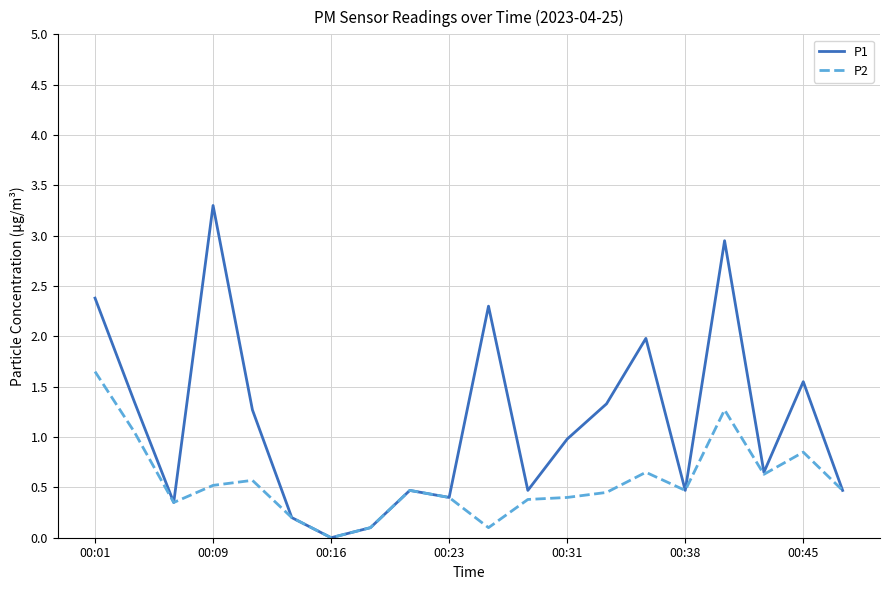

Which series has the widest spread of values?

P1